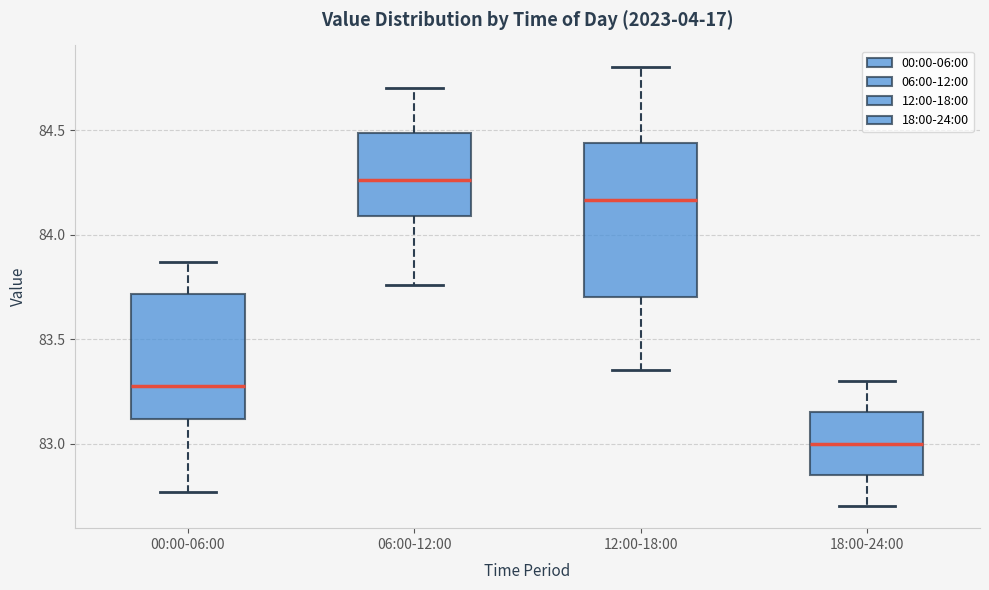

Which box's median line is the highest?

06:00-12:00